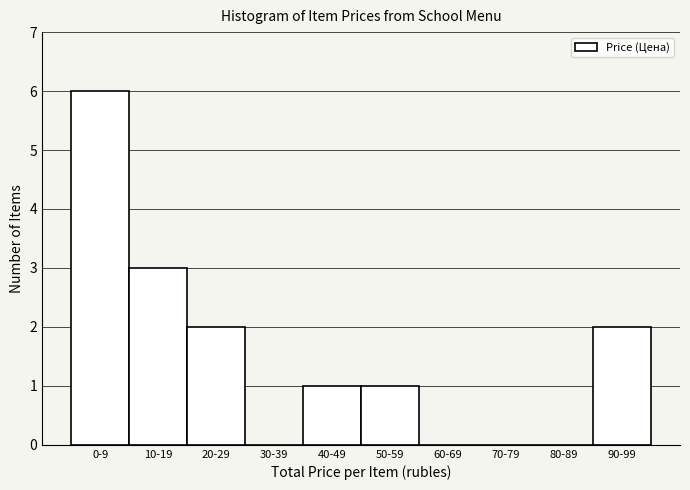

Reading left to right, list all the values displayed in this chart.

0-9=6	10-19=3	20-29=2	30-39=0	40-49=1	50-59=1	60-69=0	70-79=0	80-89=0	90-99=2